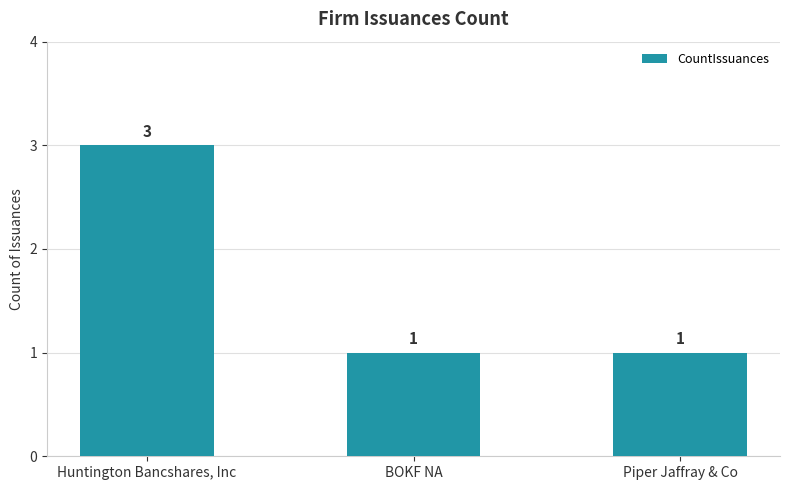

Are the bars horizontal?

No